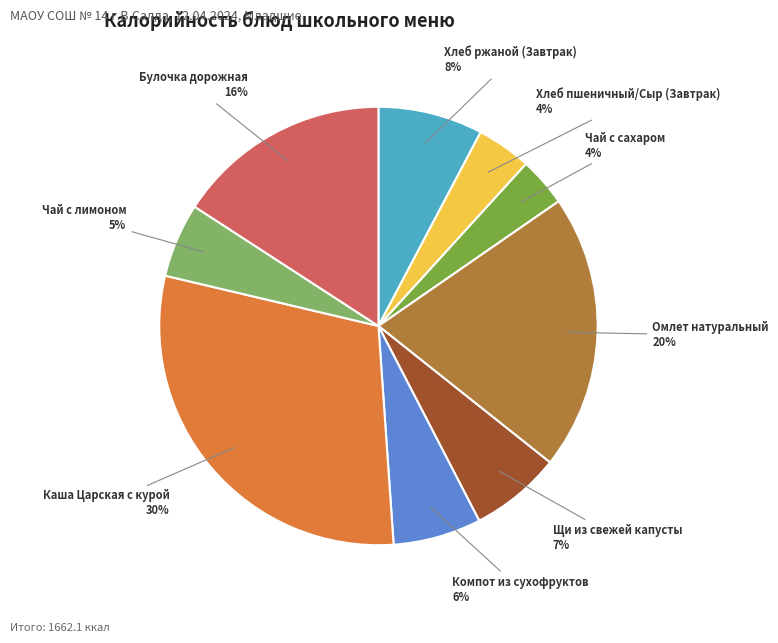

To the nearest percent, what is the difference between the largest and smallest slice percentages?

26%